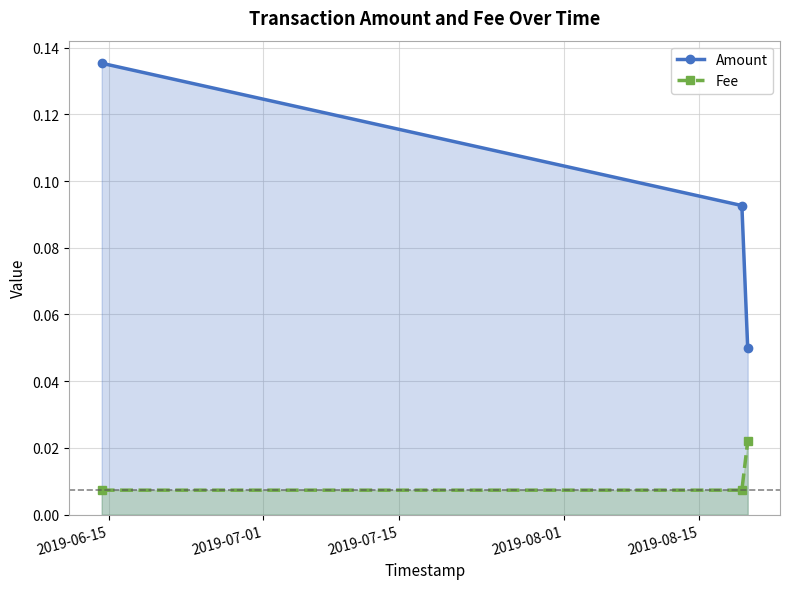

What is the maximum value for Amount?

0.1